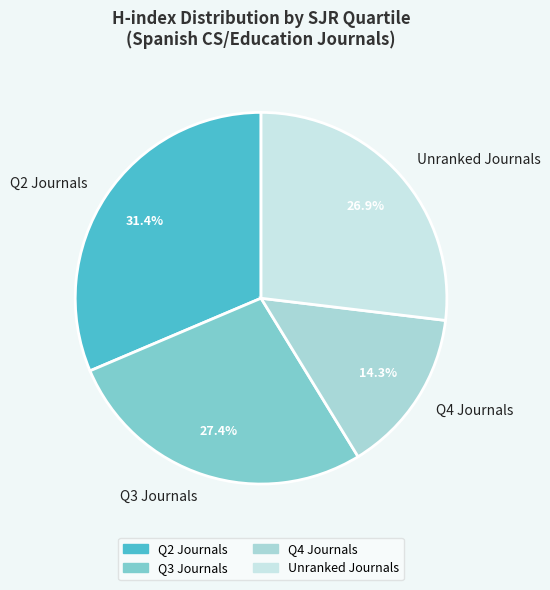

What is the ratio of the value at Q4 Journals to the value at Q3 Journals?

0.5